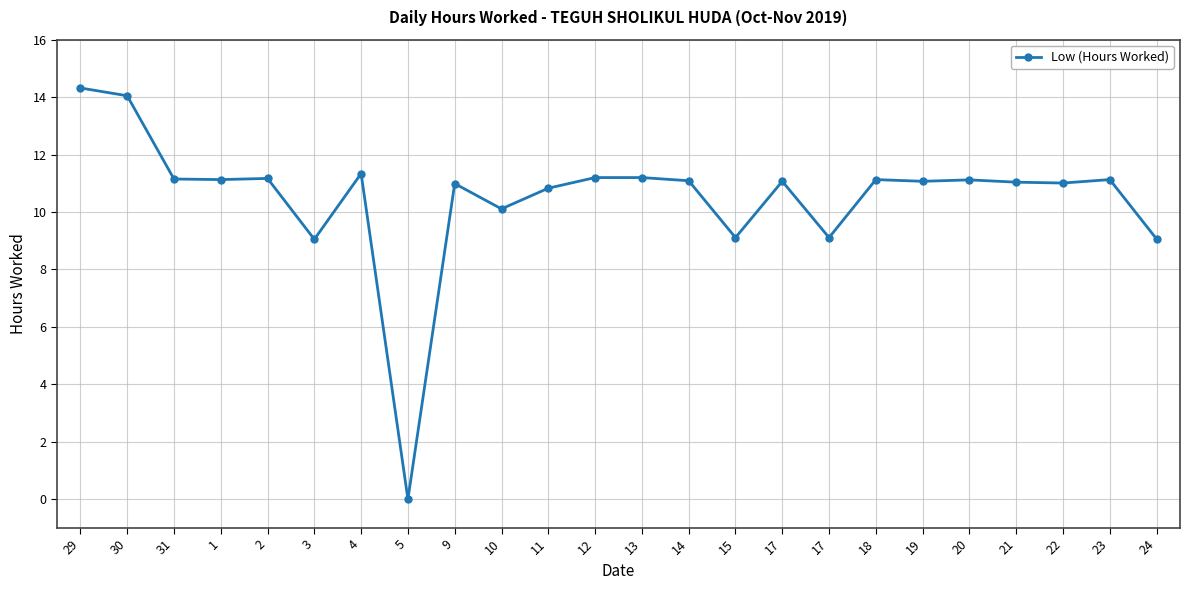

Which has a higher value, 21 or 20?

20